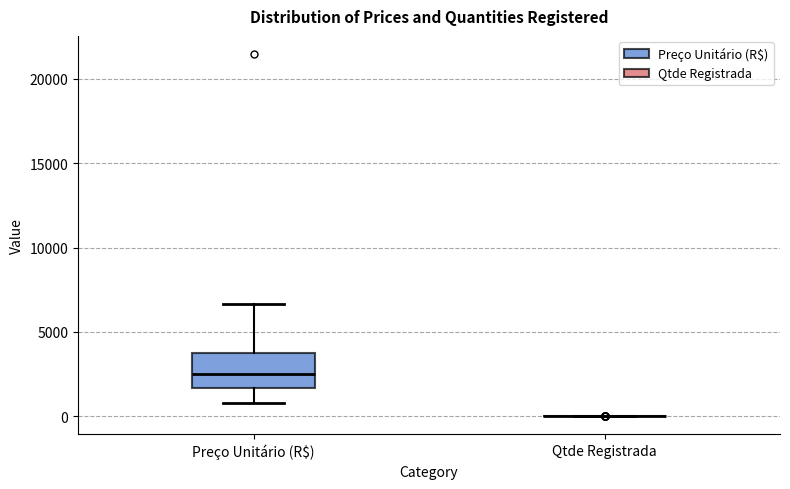

Reading left to right, read every box against the y-axis: the position of its median line, the range the box covers, and the ends of its whiskers. The values are not printed on the chart, so give them approximately, as read against the axis.

Preço Unitário (R$): median 2500, box 1500 to 4000, whiskers 1000 to 6500
Qtde Registrada: box collapsed to a line at 0, whiskers 0 to 0